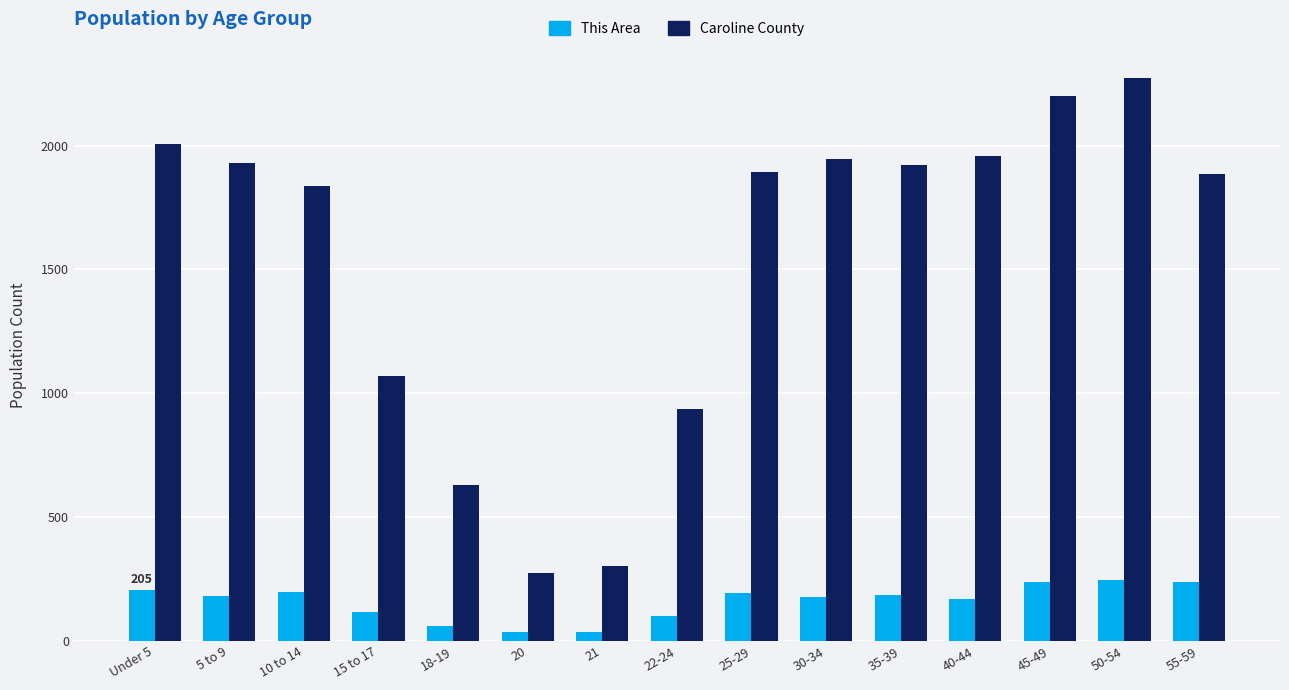

What position from the right is 15 to 17?

12